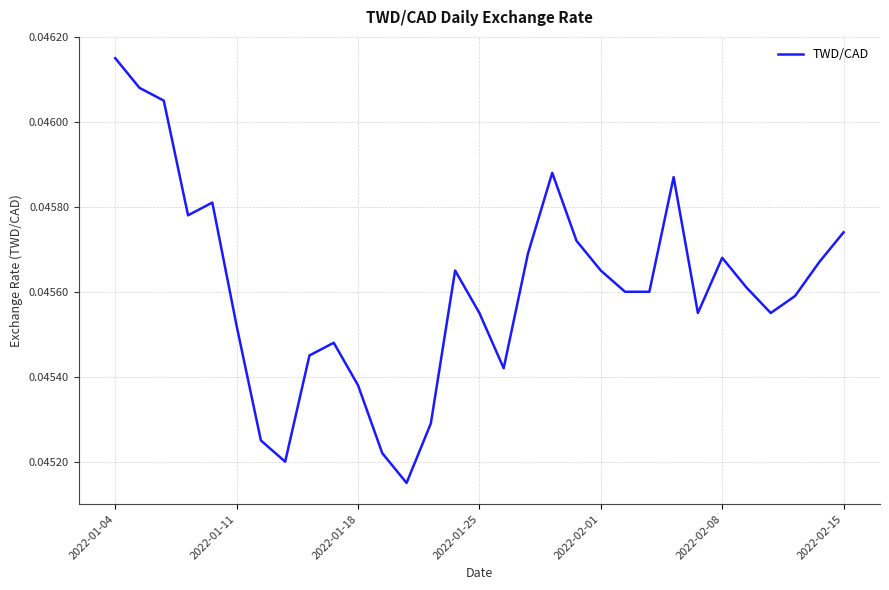

How many lines are shown in the chart?

1